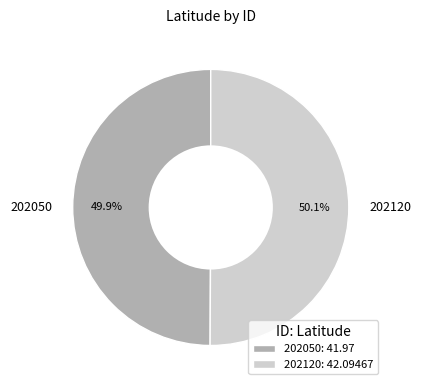

The 202050 slice represents 50% of the pie. True or false?

True